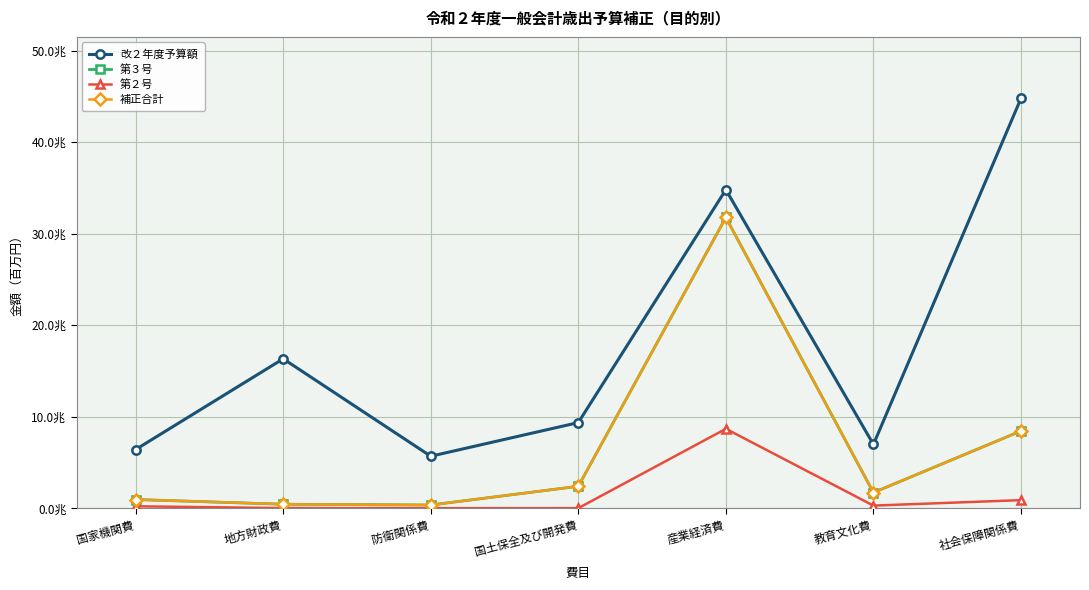

The value of 改２年度予算額 at 地方財政費 is 16333967. True or false?

True